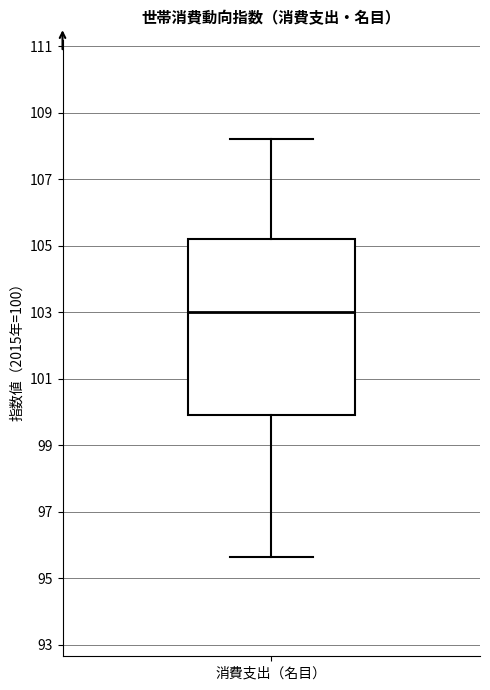

Read this box plot against the y-axis: the position of the median line, the range covered by the box, and the ends of both whiskers. The values are not printed on the chart, so give them approximately, as read against the axis.

median 103.0, box 100.0 to 105.2, whiskers 95.6 to 108.2